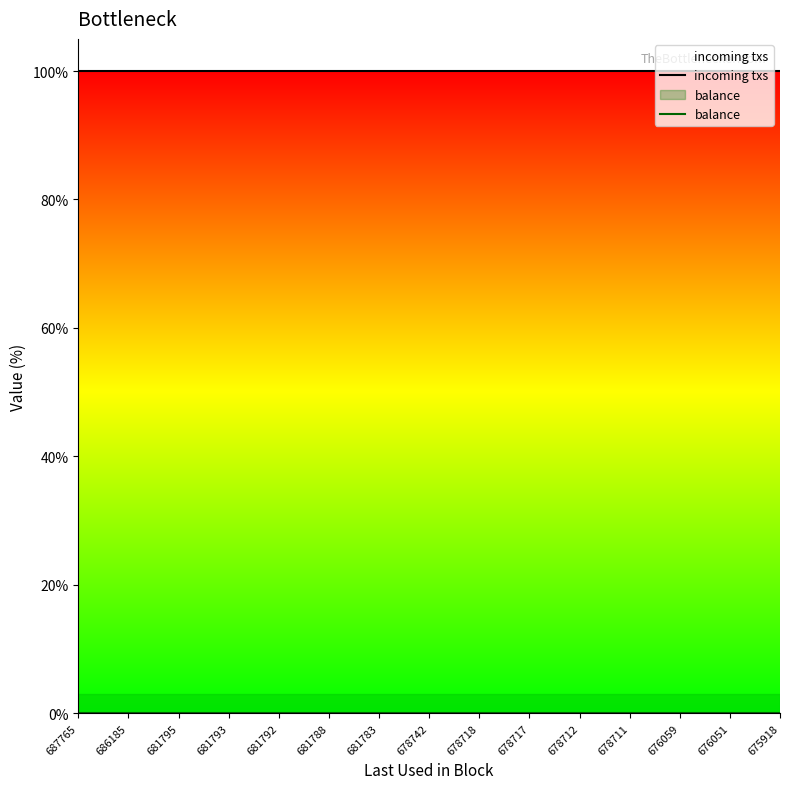

What are all the series names shown in the legend?

incoming txs, balance